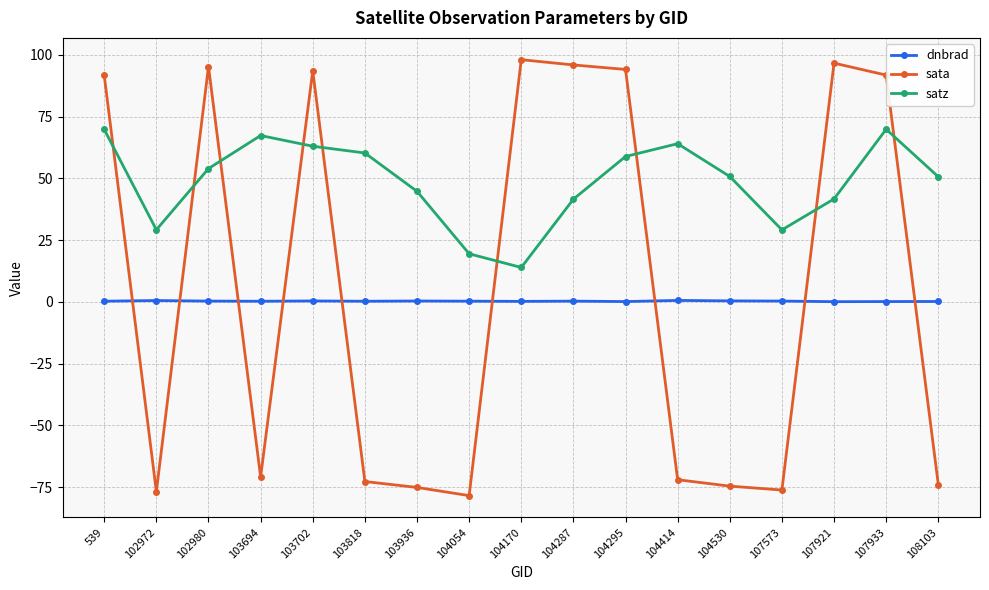

What is the total value across all series at 104530?

-23.4